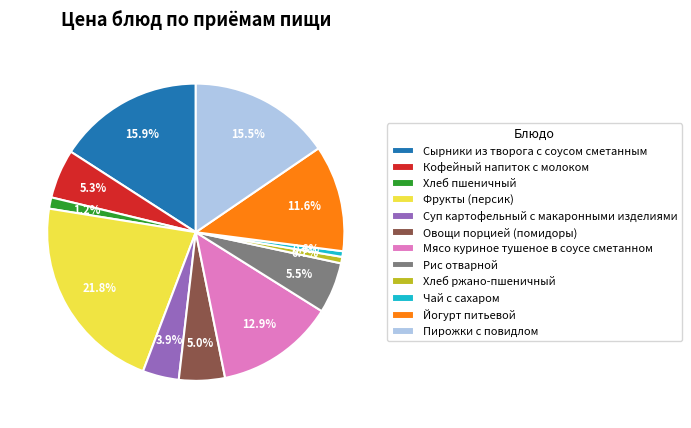

Is there a majority slice in this chart?

No